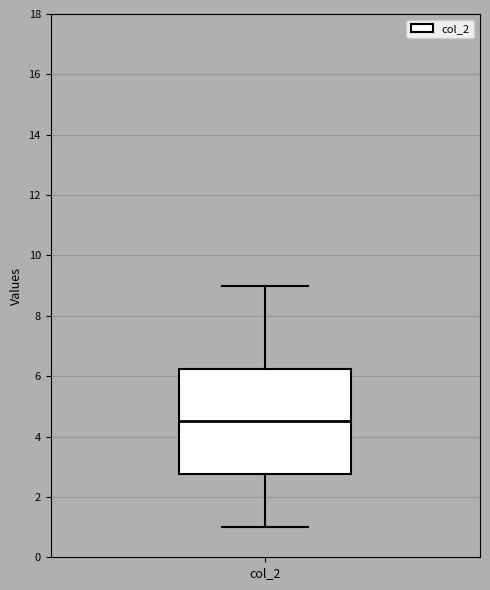

Transcribe this box plot: give where the median line is, the range the box spans, and where the two whiskers end, as read against the y-axis. The values are not printed on the chart, so give them approximately, as read against the axis.

median 4.6, box 2.8 to 6.2, whiskers 1.0 to 9.0